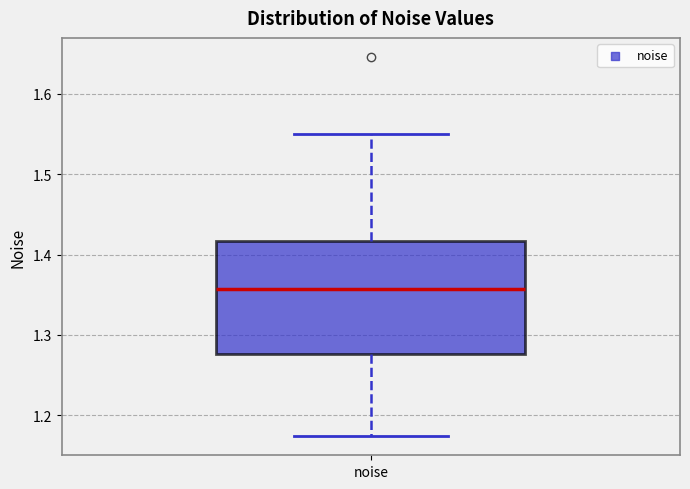

Transcribe this box plot: give where the median line is, the range the box spans, and where the two whiskers end, as read against the y-axis. The values are not printed on the chart, so give them approximately, as read against the axis.

median 1.36, box 1.28 to 1.42, whiskers 1.17 to 1.55